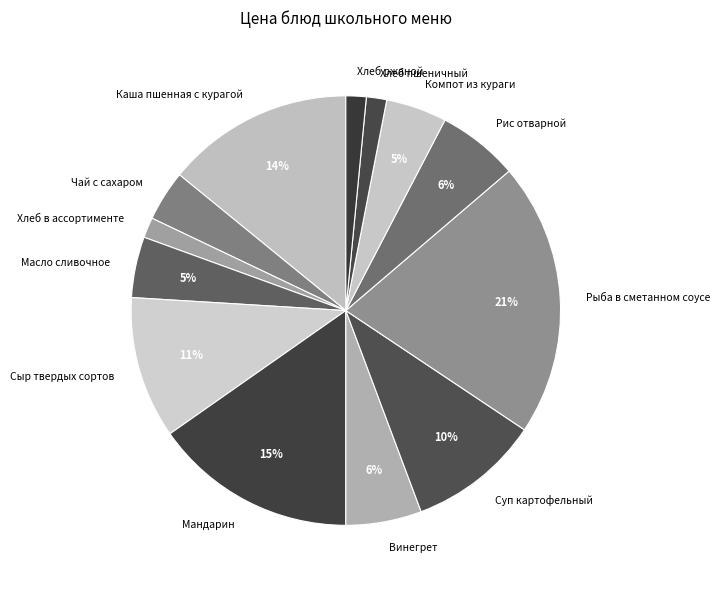

Between Рис отварной and Чай с сахаром, which is larger?

Рис отварной